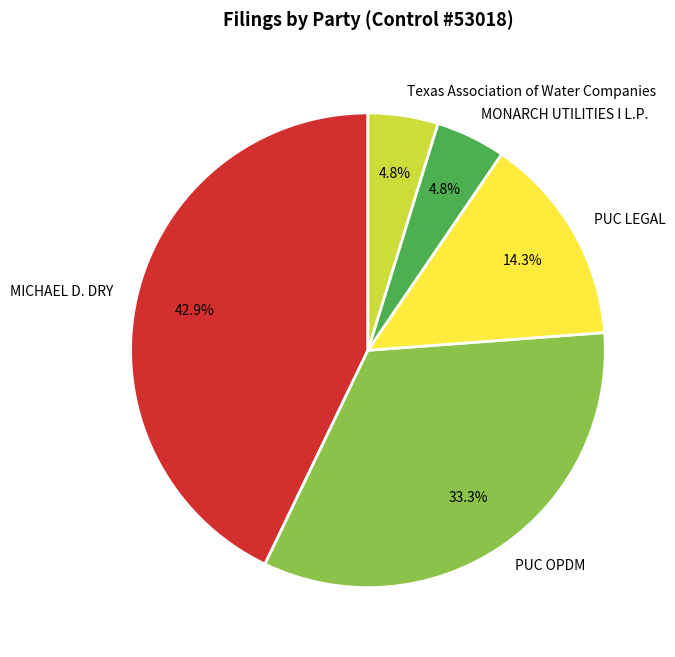

How many segments does this pie chart have?

5